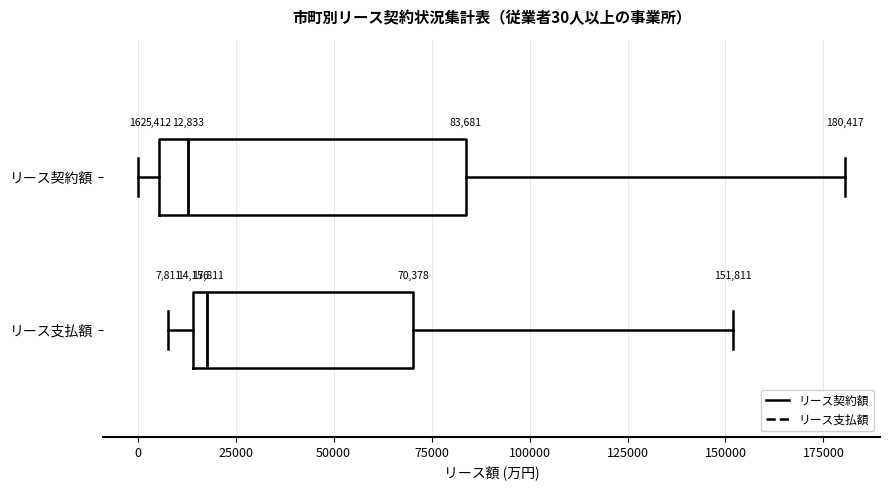

Which box is the widest, from its left edge to its right edge?

リース契約額